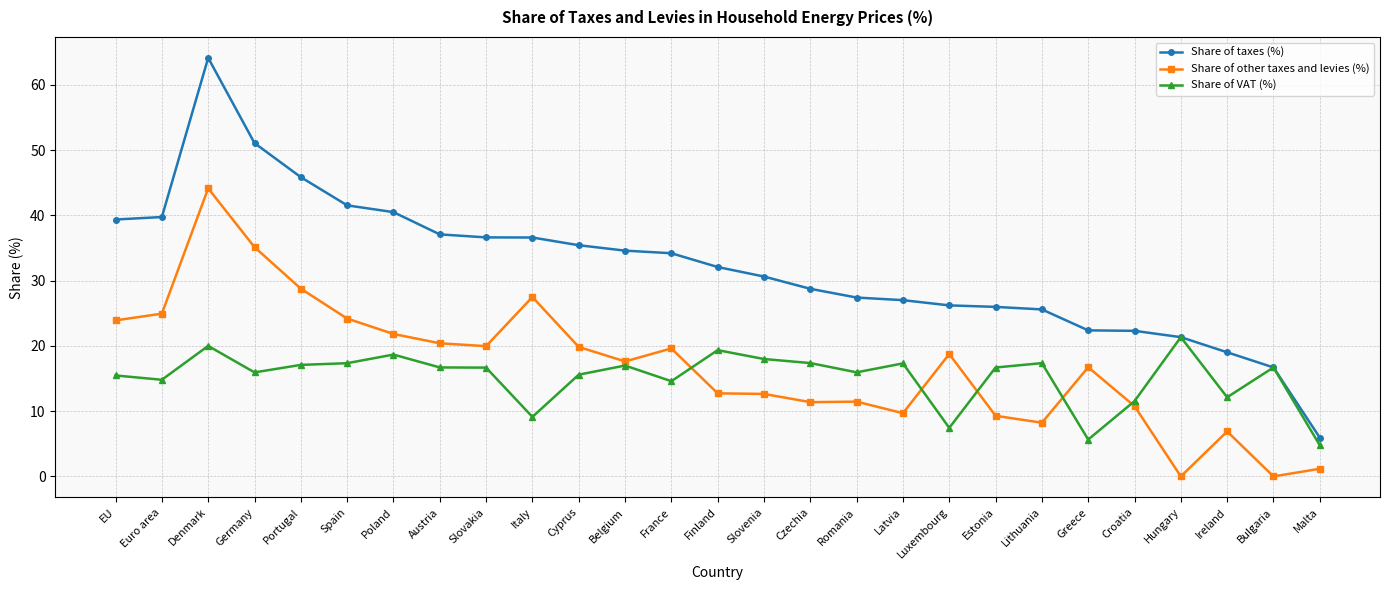

Which series has the largest total across all categories?

Share of taxes (%)